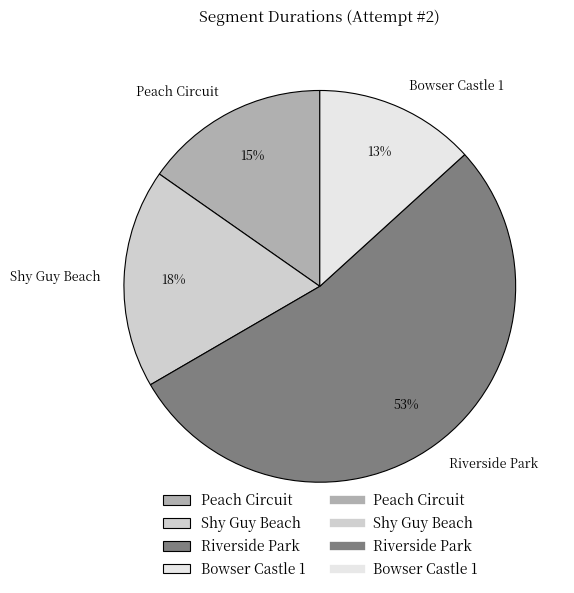

What is the majority slice?

Riverside Park